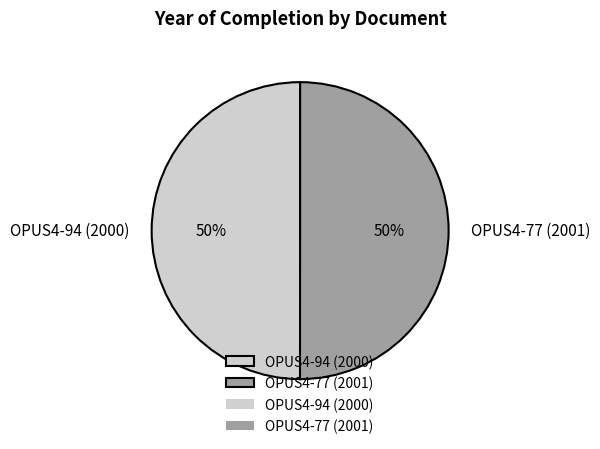

Approximately how many times larger is the value at OPUS4-94 (2000) compared to OPUS4-77 (2001)?

1.0